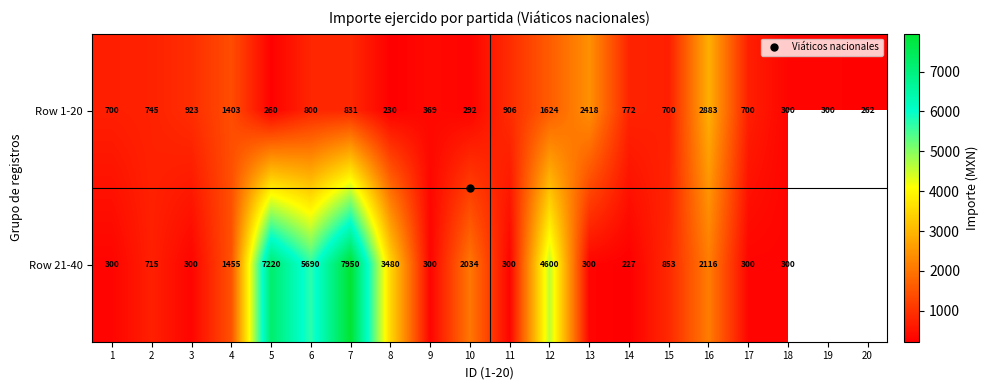

What is the minimum value shown in the chart?

227.0